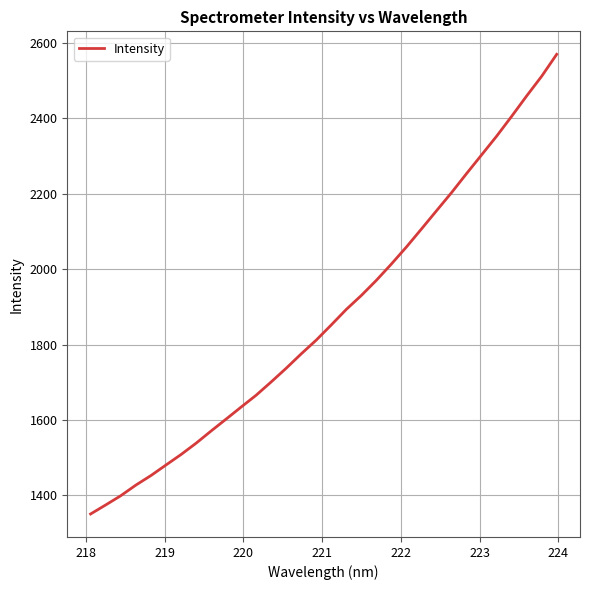

What is the greatest value displayed?

2569.0